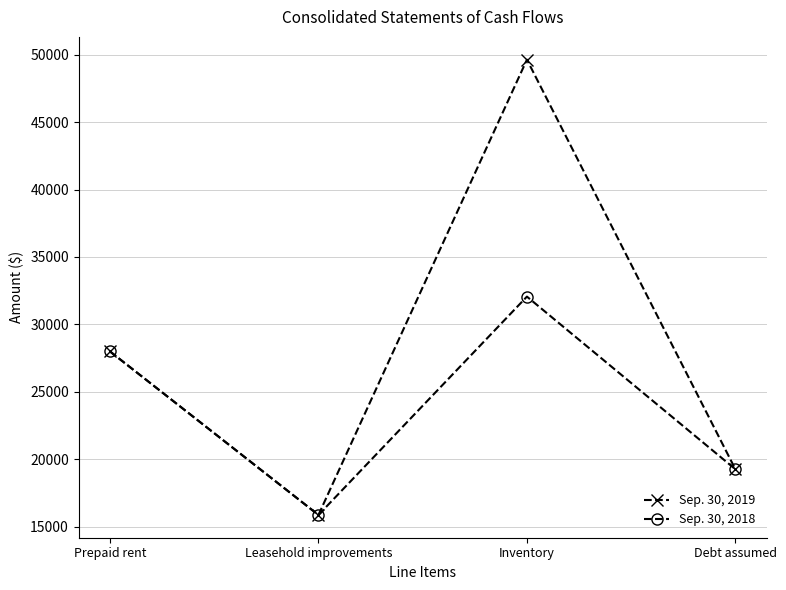

What position from the right is Inventory?

2